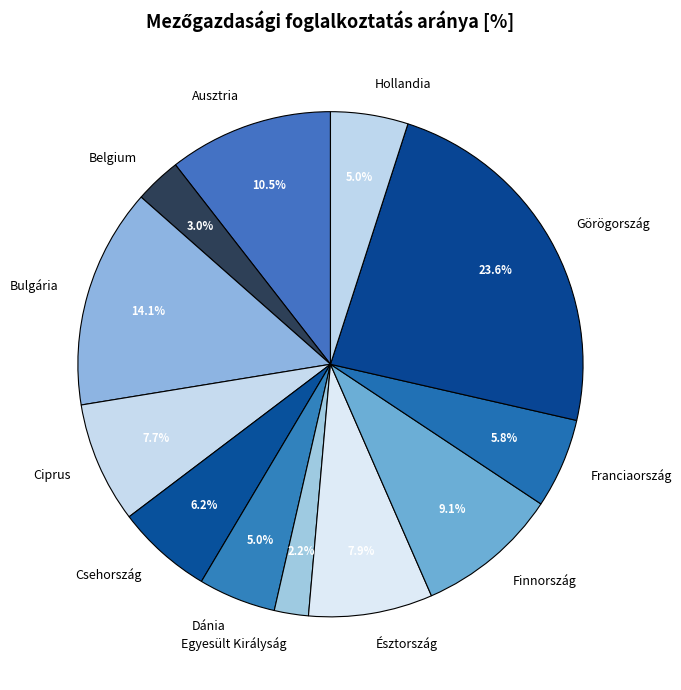

Between Bulgária and Csehország, which is larger?

Bulgária